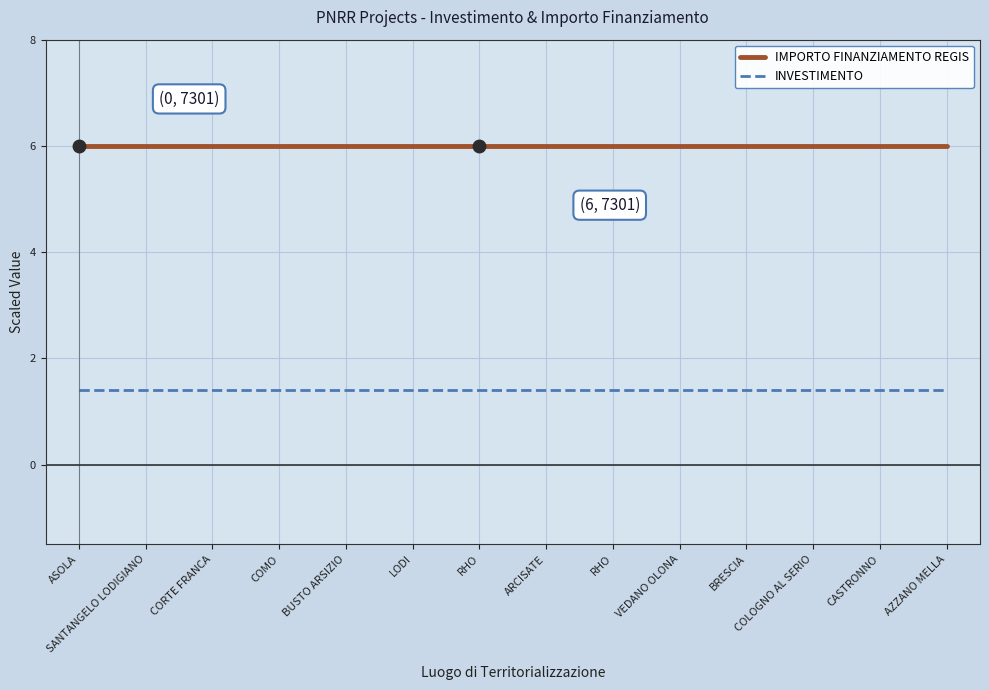

How many lines are shown in the chart?

2